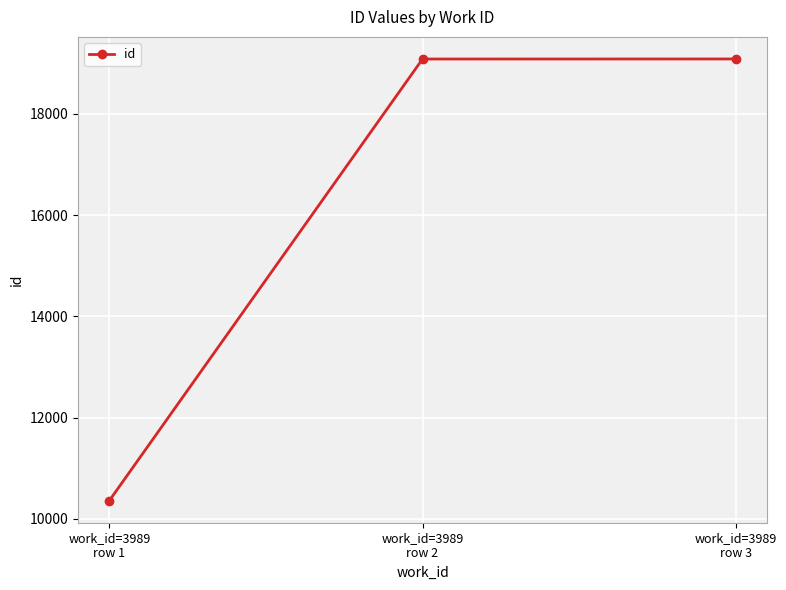

What is the greatest value displayed?

19082